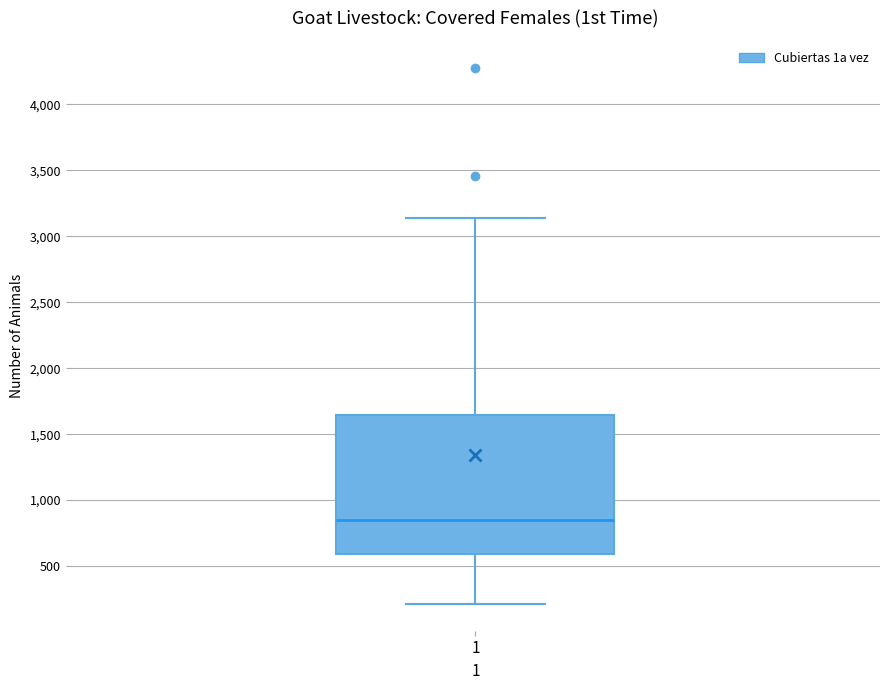

Where does the median line of the box at x = 1 sit on the y-axis? The values are not printed on the chart, so give them approximately, as read against the axis.

850